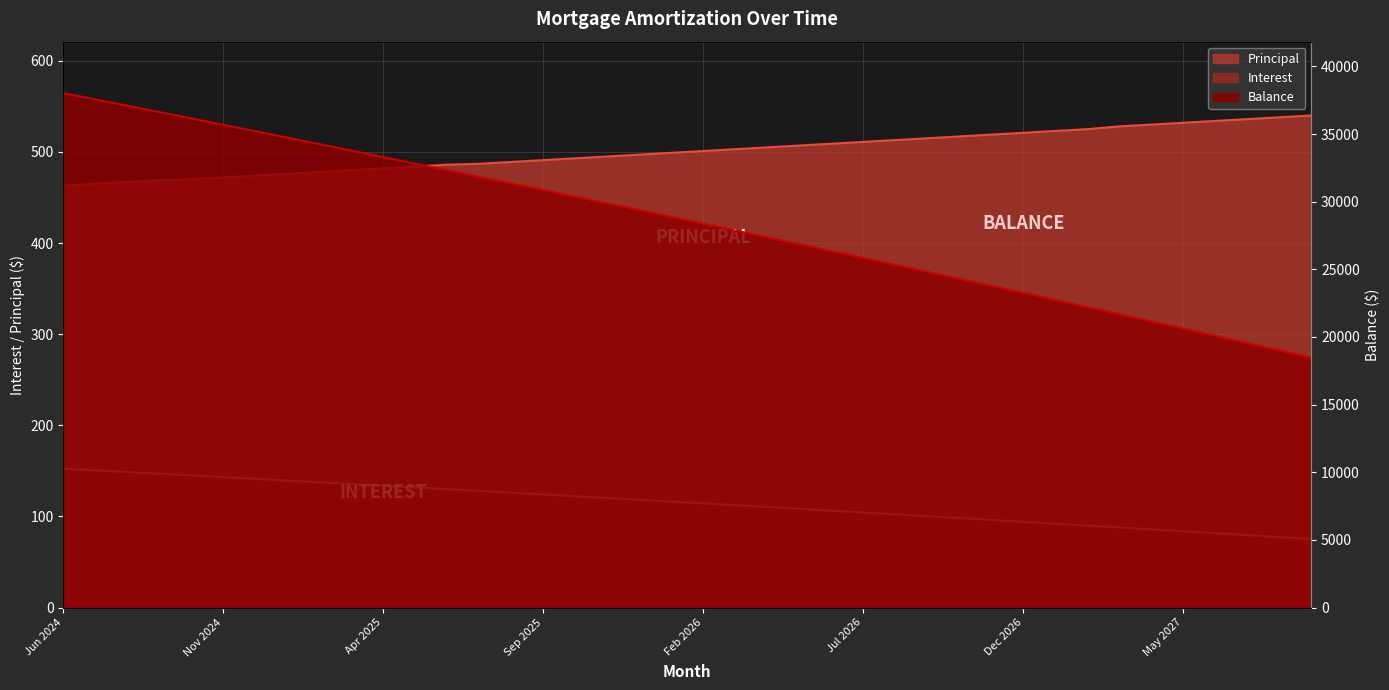

What is the label of the 36th point from the left?

May 2027